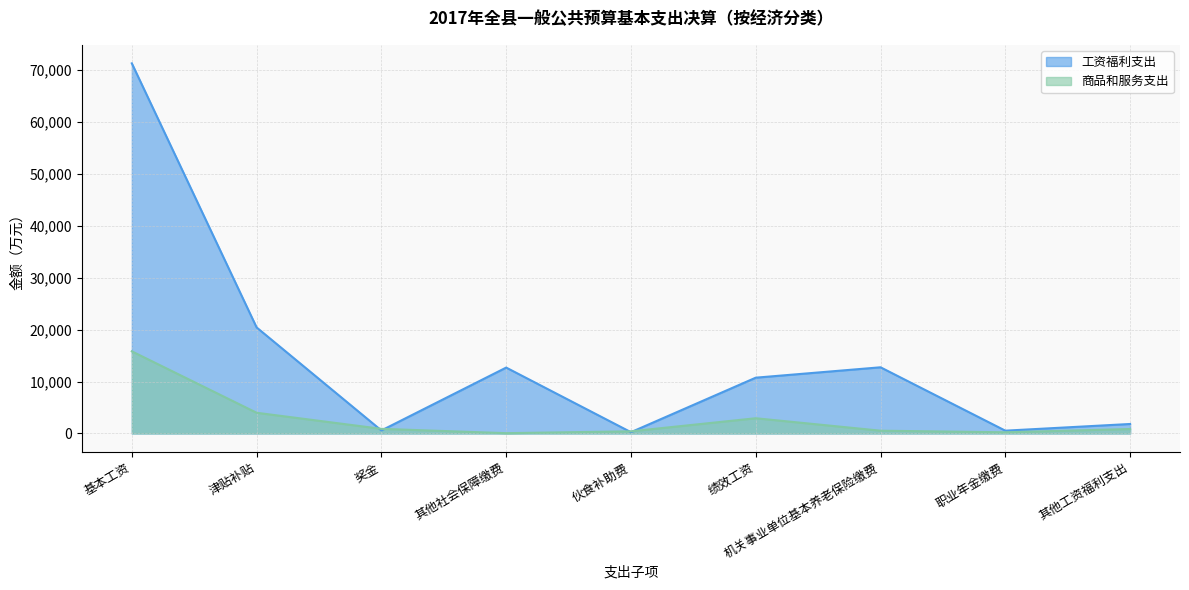

Between 绩效工资 and 职业年金缴费, which is larger?

绩效工资